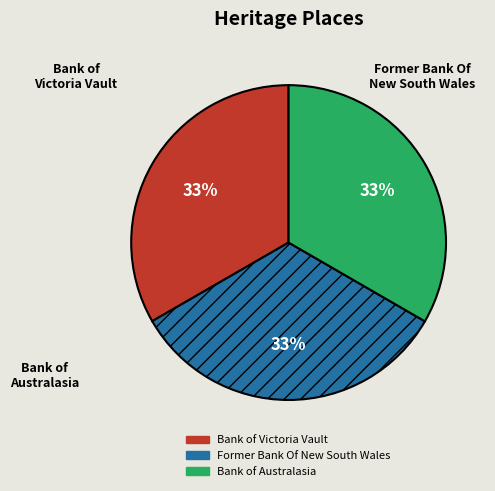

To the nearest percent, what is the average slice percentage?

33%